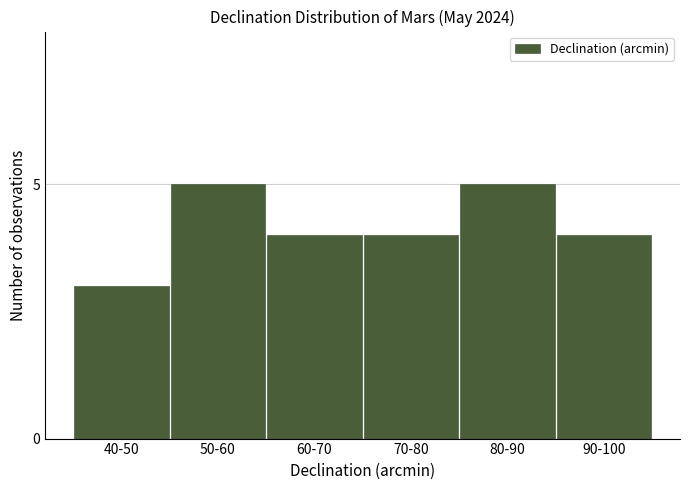

Reading left to right, extract all data points from this chart.

3	5	4	4	5	4